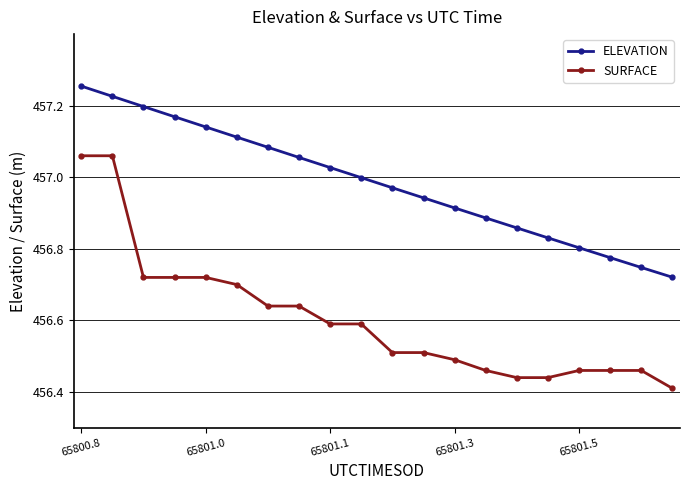

True or false: ELEVATION and SURFACE intersect in this chart.

False